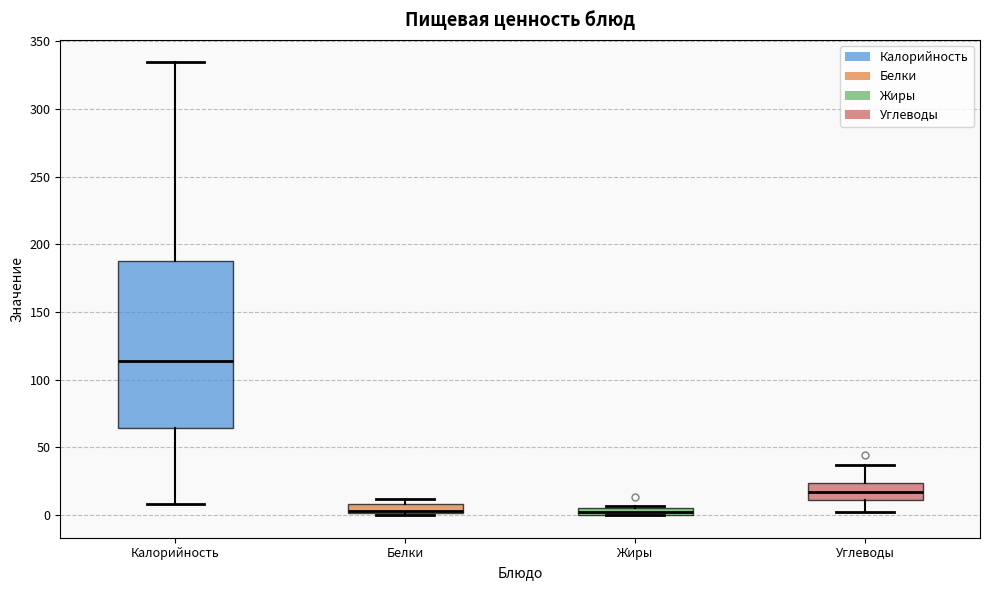

Where is the upper edge of the box for Белки on the y-axis? The values are not printed on the chart, so give them approximately, as read against the axis.

10